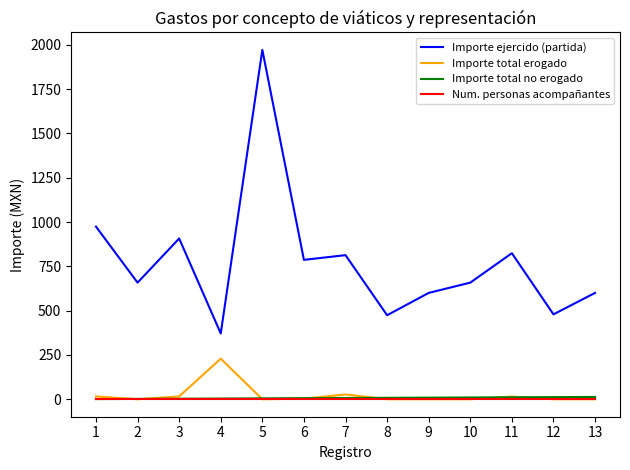

At which category is the sum across all series the highest?

5